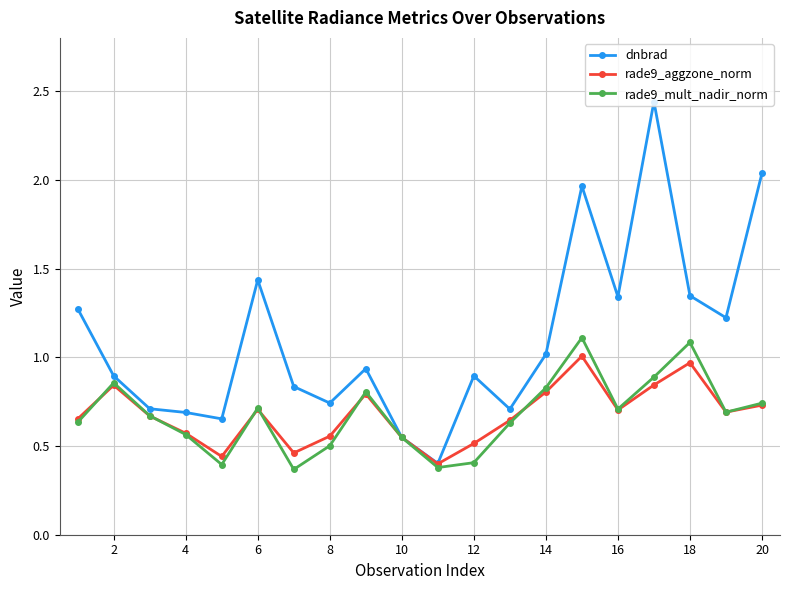

True or false: rade9_mult_nadir_norm has more than 2 points higher than both neighbors.

True